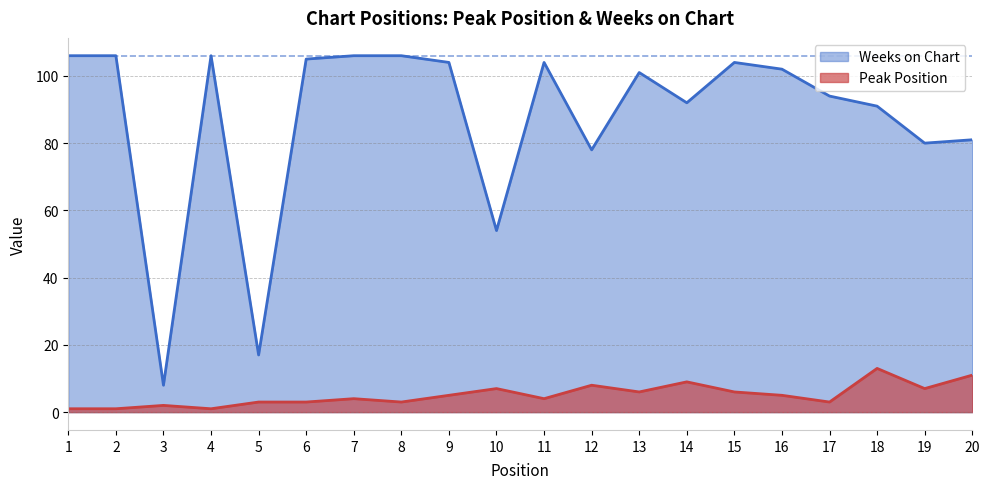

Reading right to left, list all the values displayed in this chart.

Peak Position: 20=11	19=7	18=13	17=3	16=5	15=6	14=9	13=6	12=8	11=4	10=7	9=5	8=3	7=4	6=3	5=3	4=1	3=2	2=1	1=1
Weeks on Chart: 20=81	19=80	18=91	17=94	16=102	15=104	14=92	13=101	12=78	11=104	10=54	9=104	8=106	7=106	6=105	5=17	4=106	3=8	2=106	1=106